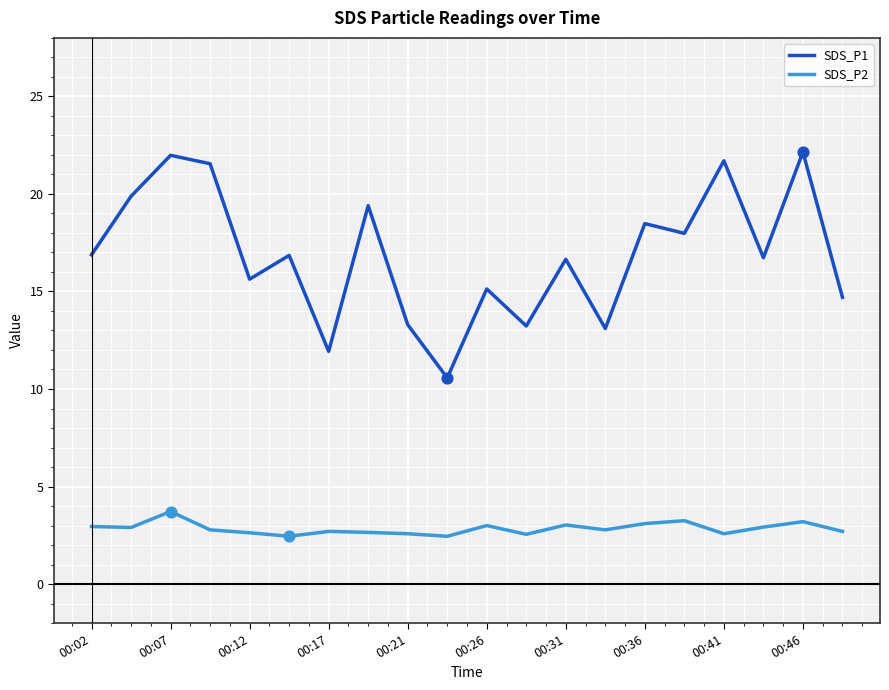

Rank the series by their maximum value, from lowest to highest.

SDS_P2, SDS_P1